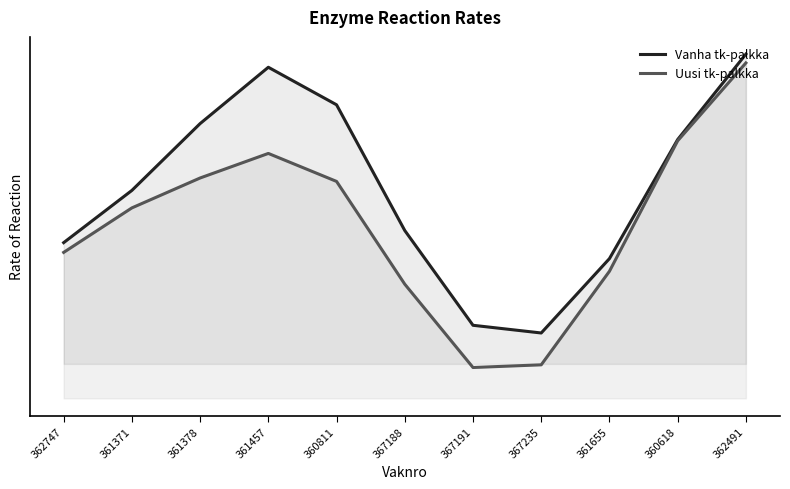

Reading left to right, list all the values displayed in this chart.

Vanha tk-palkka: 2284.2	2334.9	2399.8	2454.5	2418.0	2296.0	2204.0	2196.5	2268.7	2384.3	2467.2
Uusi tk-palkka: 2274.7	2317.9	2347.0	2370.8	2343.6	2243.9	2163.0	2165.6	2256.4	2383.1	2458.7